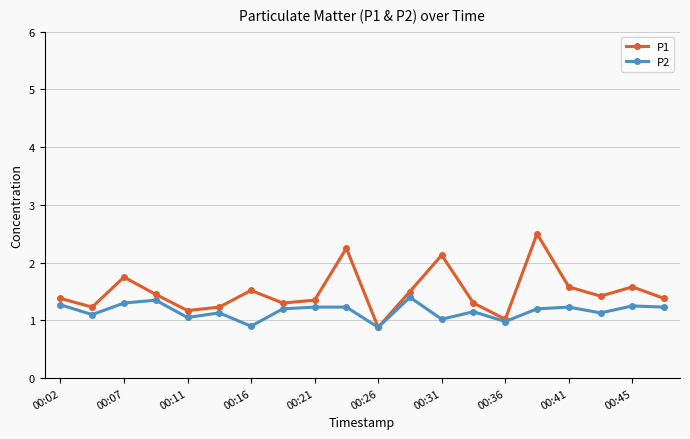

Which series has the widest spread of values?

P1